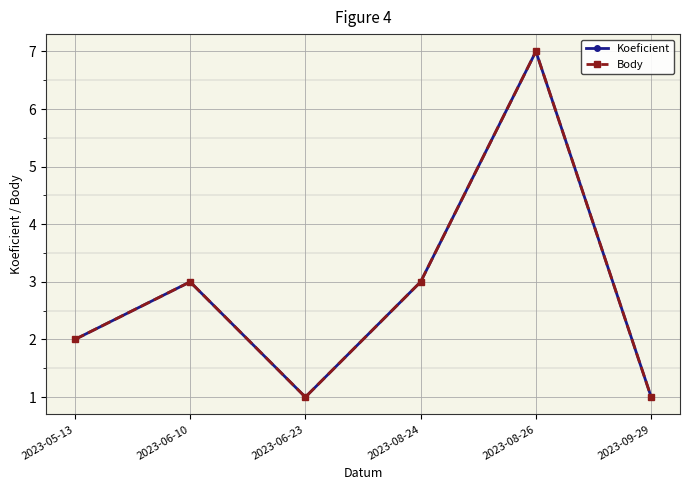

What is the highest value of the Koeficient series?

7